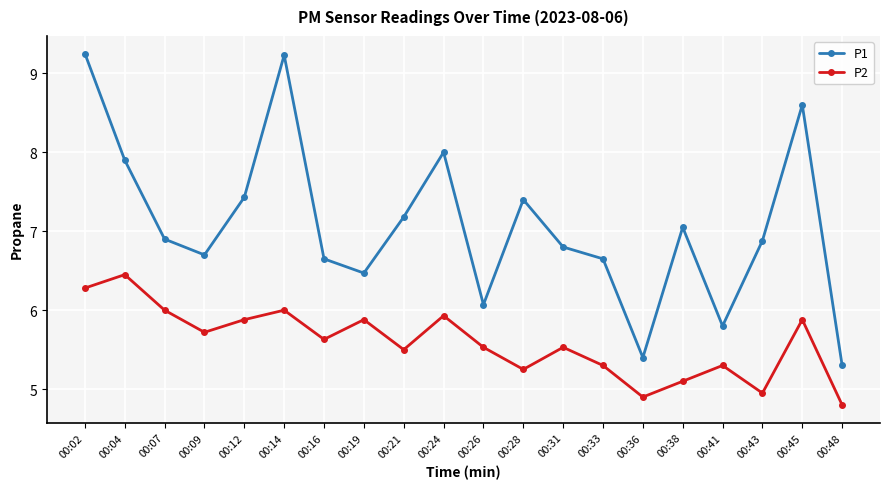

Where does the P1 series first go above 6?

00:02